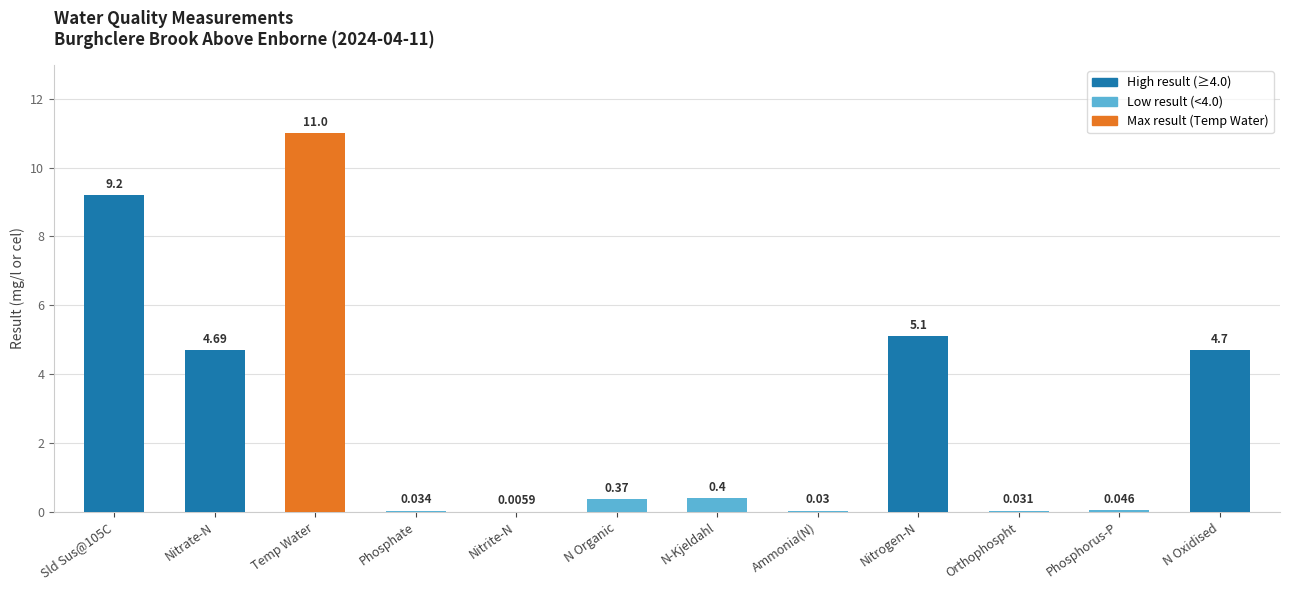

Which has a higher value, Phosphate or Temp Water?

Temp Water